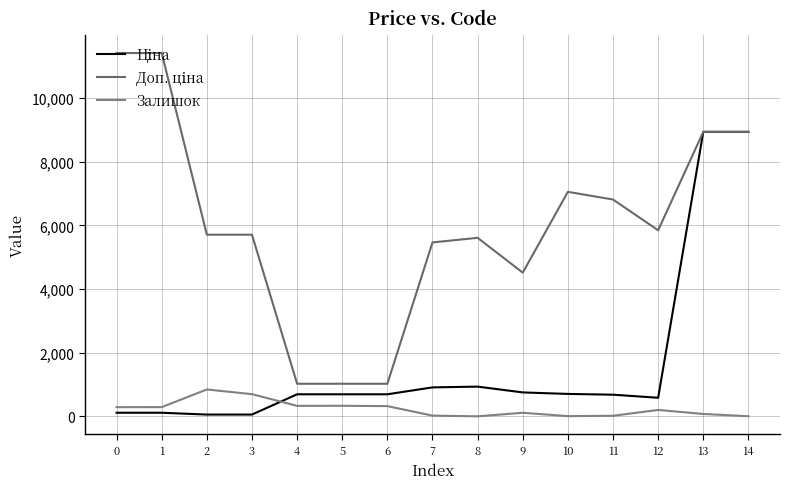

Does the chart have visible grid lines?

Yes